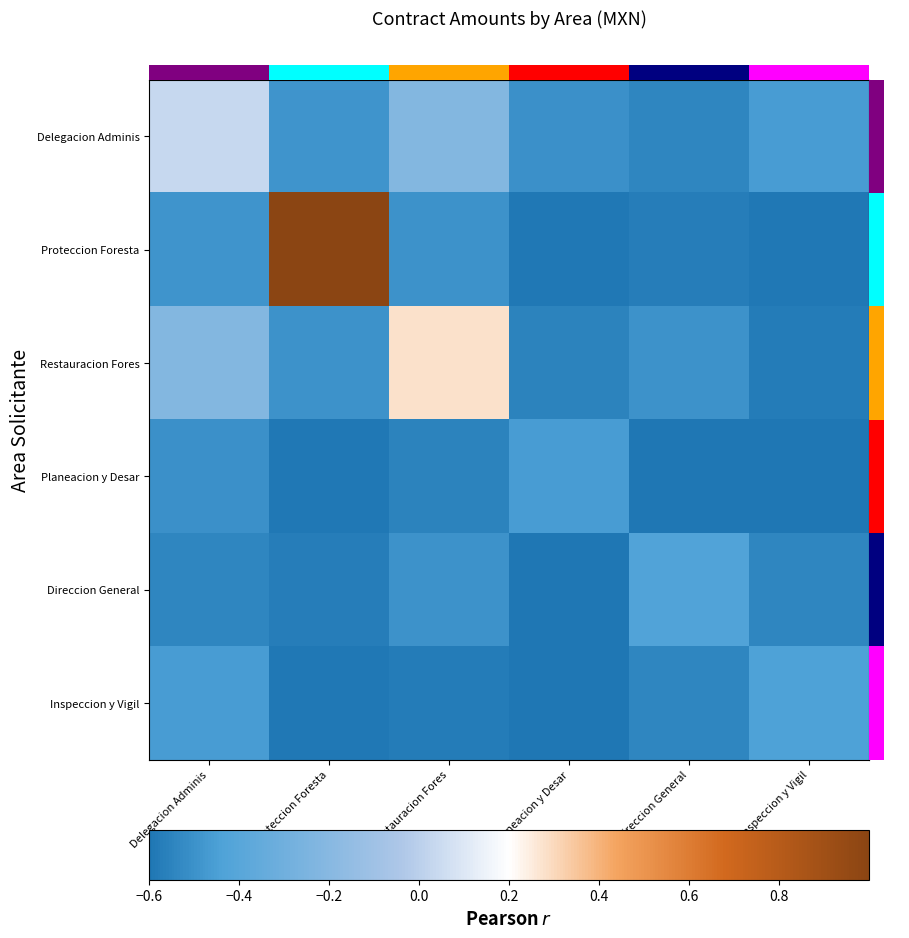

Is it true that Inspeccion y Vigil equals -0.9 at Planeacion y Desar?

False